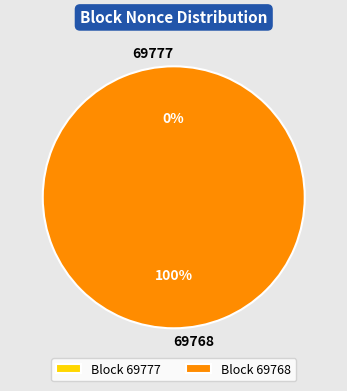

How many segments does this pie chart have?

2